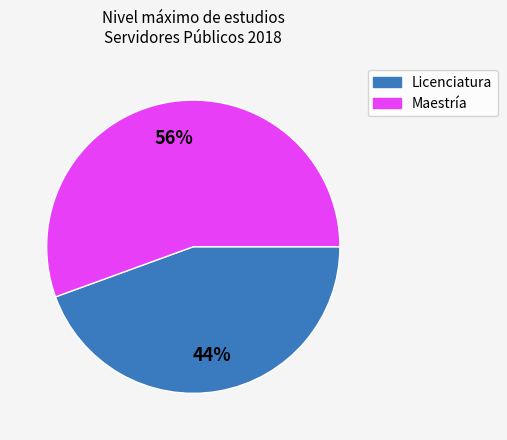

Does Maestría represent more than half of the total?

Yes